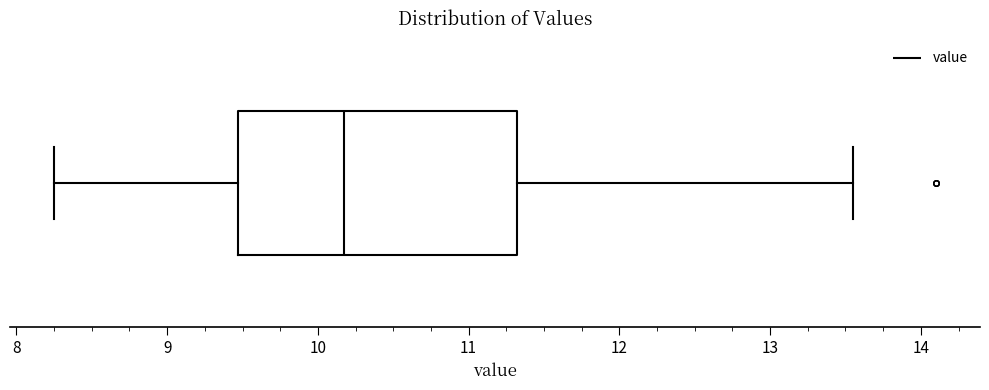

Transcribe this box plot: give where the median line is, the range the box spans, and where the two whiskers end, as read against the x-axis. The values are not printed on the chart, so give them approximately, as read against the axis.

median 10.2, box 9.5 to 11.3, whiskers 8.3 to 13.6